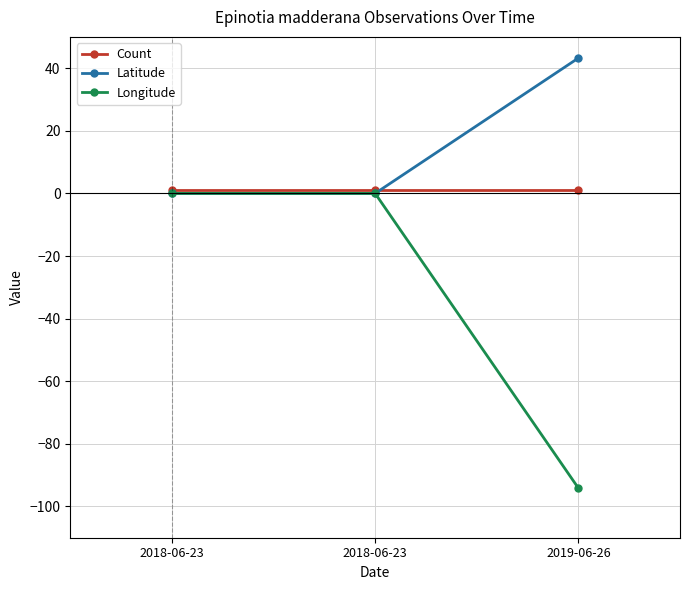

Which label corresponds to the largest value in the chart?

2019-06-26